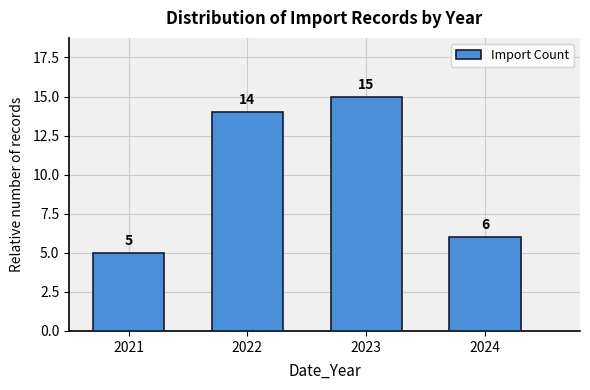

Reading left to right, what are all the values shown in this chart?

5	14	15	6